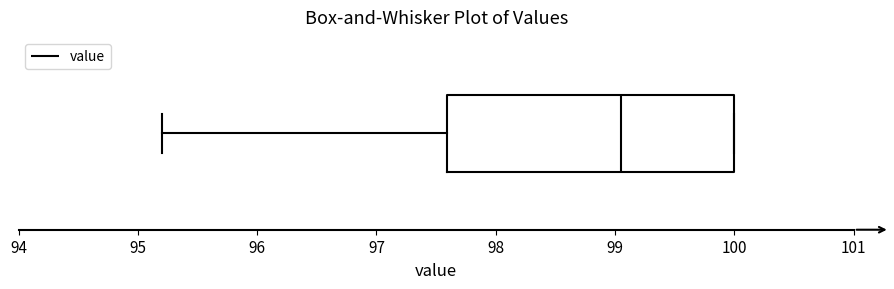

Where does the median line of the box sit on the x-axis? The values are not printed on the chart, so give them approximately, as read against the axis.

99.1